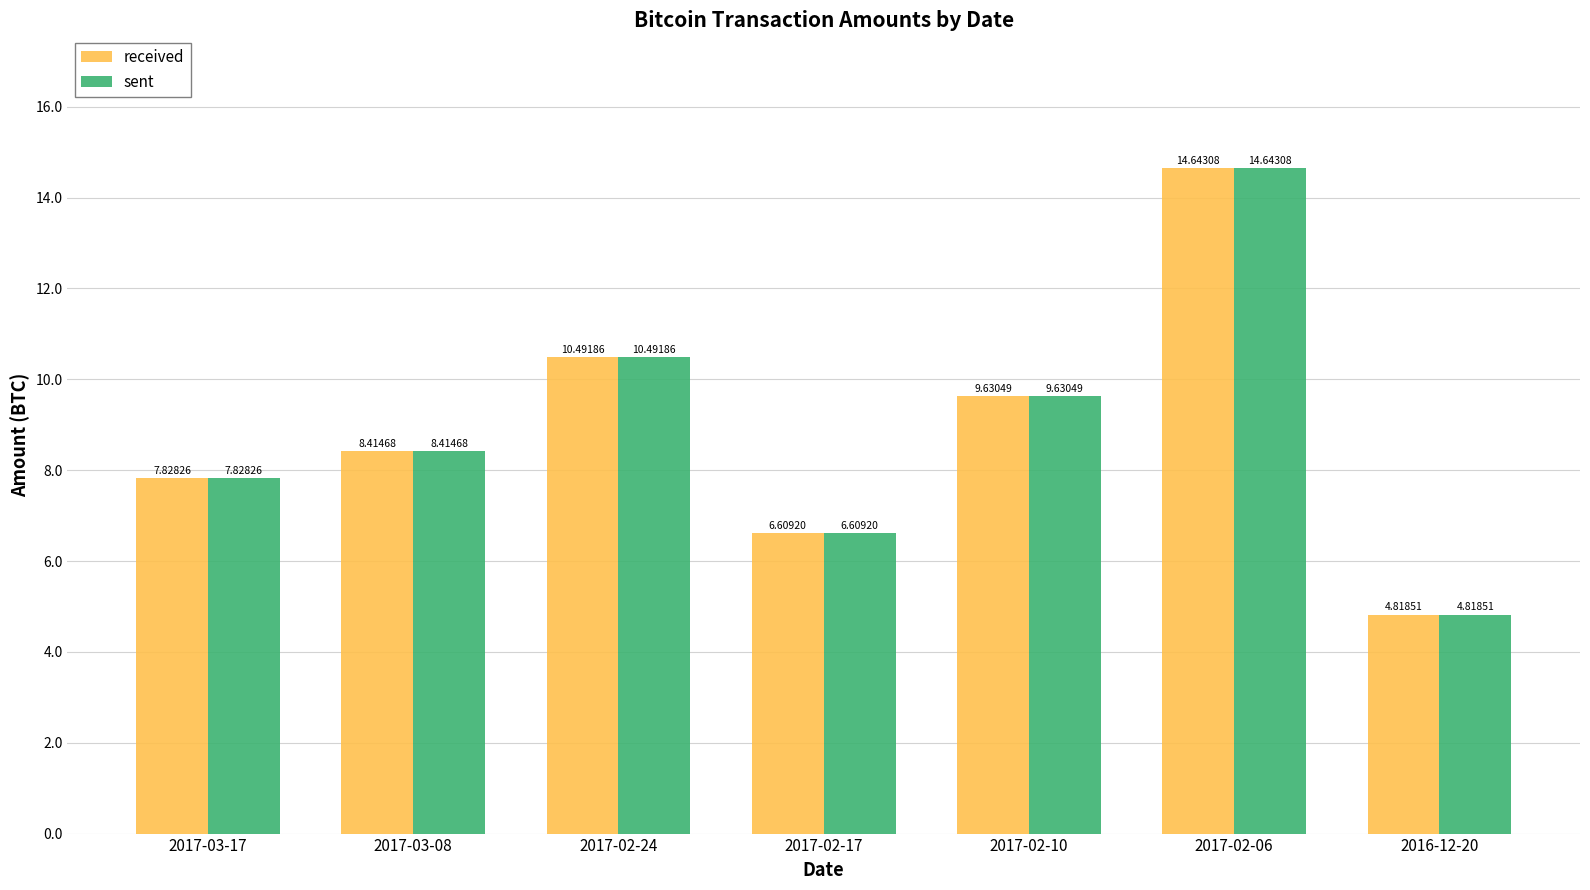

What is the difference between the maximum and minimum values in the sent series?

9.8